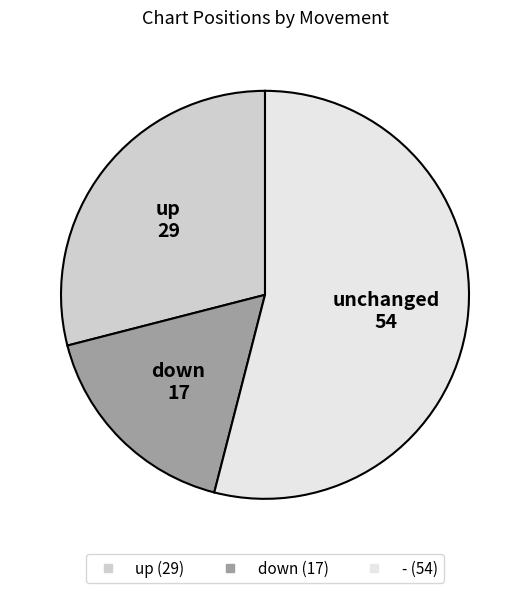

Does down represent more than half of the total?

No